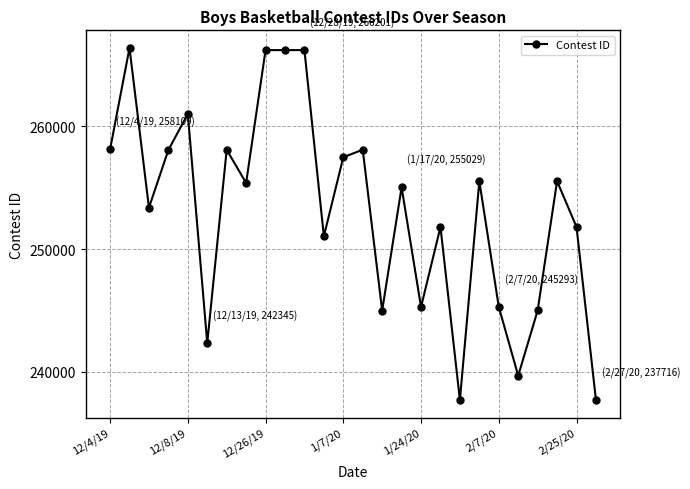

What is the sum of all values?

6583313